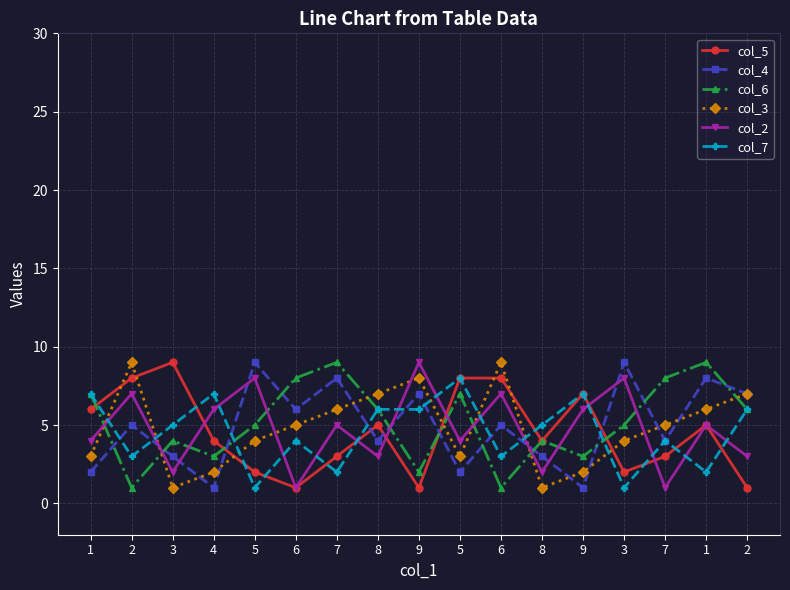

What are all the series names shown in the legend?

col_5, col_4, col_6, col_3, col_2, col_7